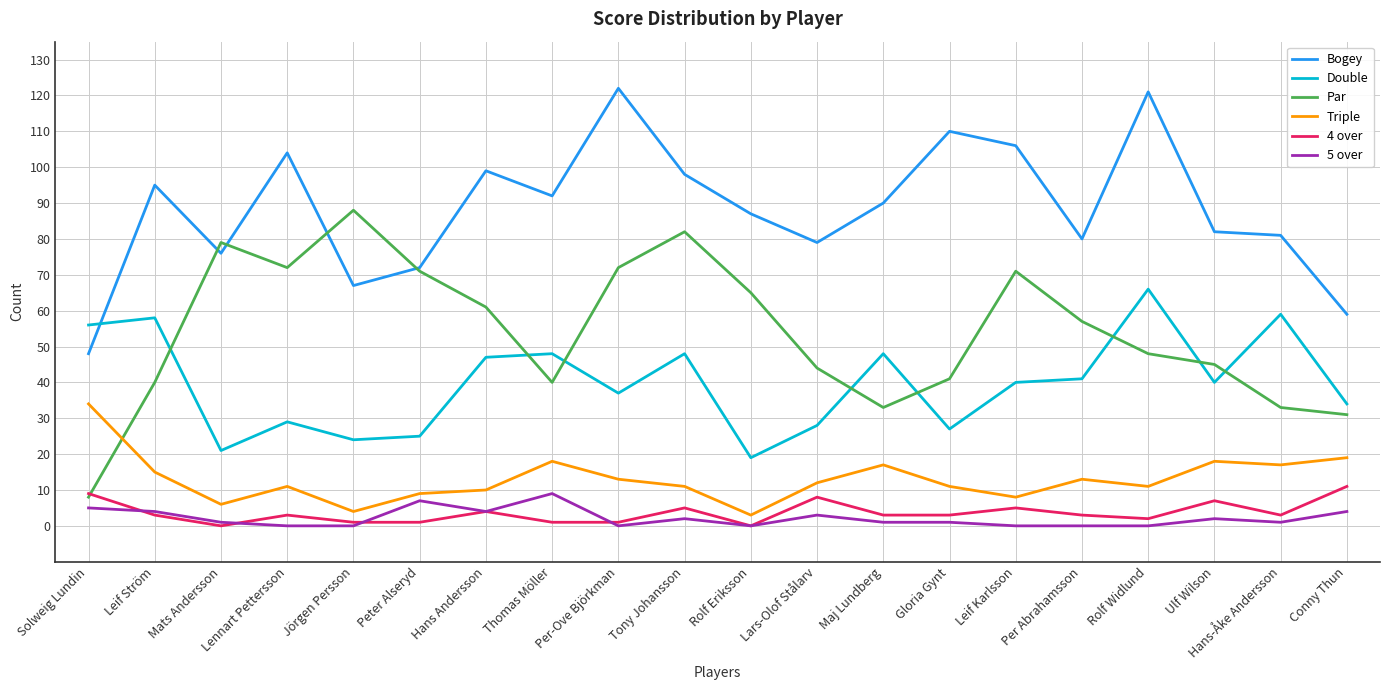

Does the chart display data point markers on the line(s)?

No